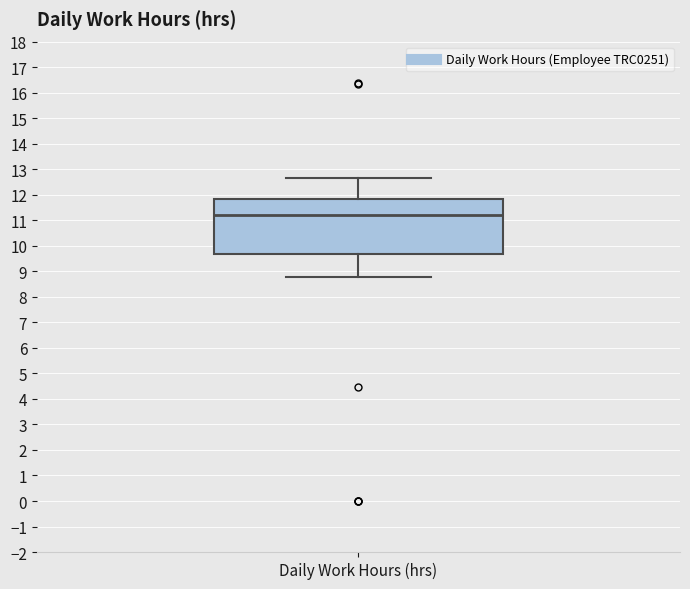

Read this box plot against the y-axis: the position of the median line, the range covered by the box, and the ends of both whiskers. The values are not printed on the chart, so give them approximately, as read against the axis.

median 11.2, box 9.7 to 11.8, whiskers 8.8 to 12.6